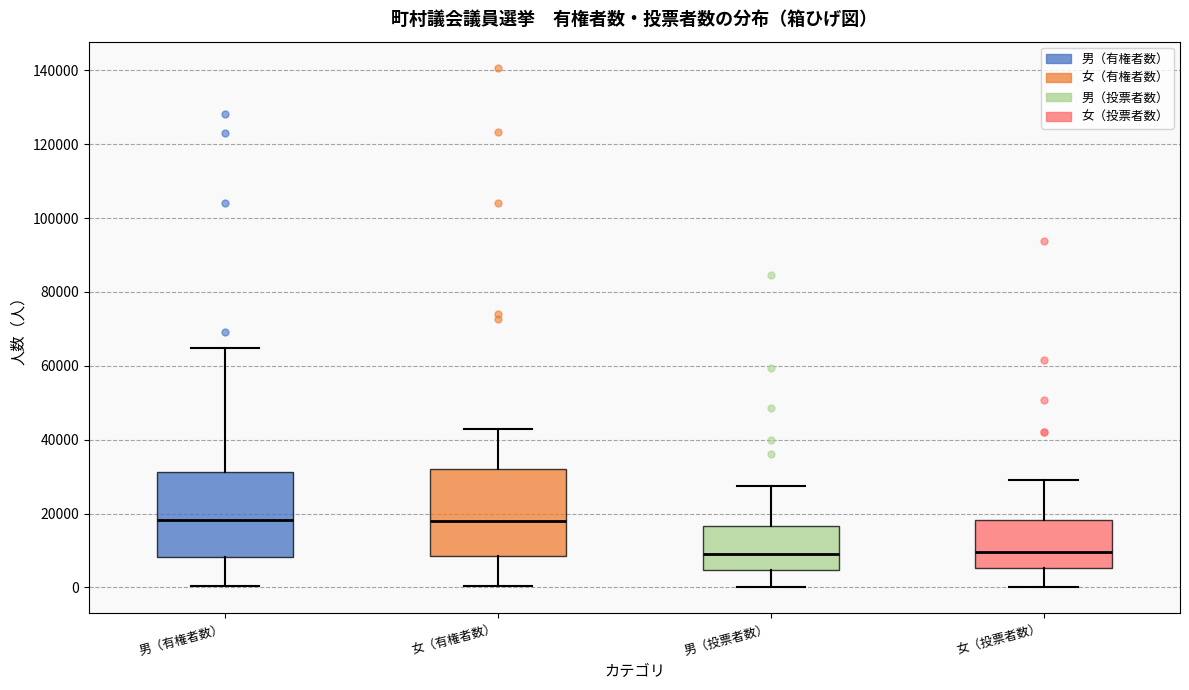

Reading left to right, transcribe this box plot: for each box, give where its median line is, the range the box spans, and where its two whiskers end, as read against the y-axis. The values are not printed on the chart, so give them approximately, as read against the axis.

男（有権者数）: median 18000, box 8000 to 32000, whiskers 0 to 64000
女（有権者数）: median 18000, box 8000 to 32000, whiskers 0 to 42000
男（投票者数）: median 10000, box 4000 to 16000, whiskers 0 to 28000
女（投票者数）: median 10000, box 6000 to 18000, whiskers 0 to 30000